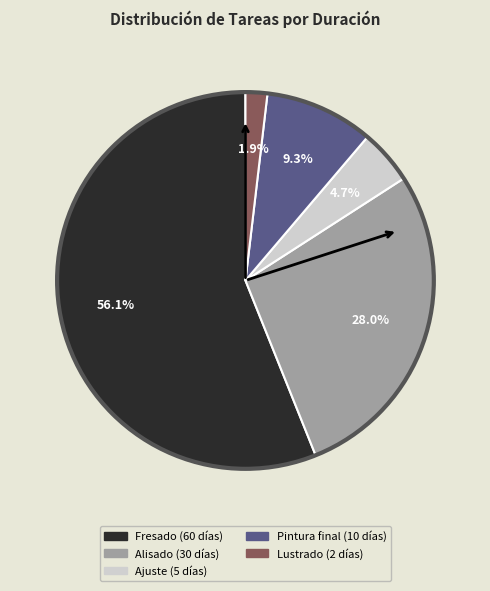

Rank the categories by value from highest to lowest.

Fresado, Alisado, Pintura final, Ajuste, Lustrado